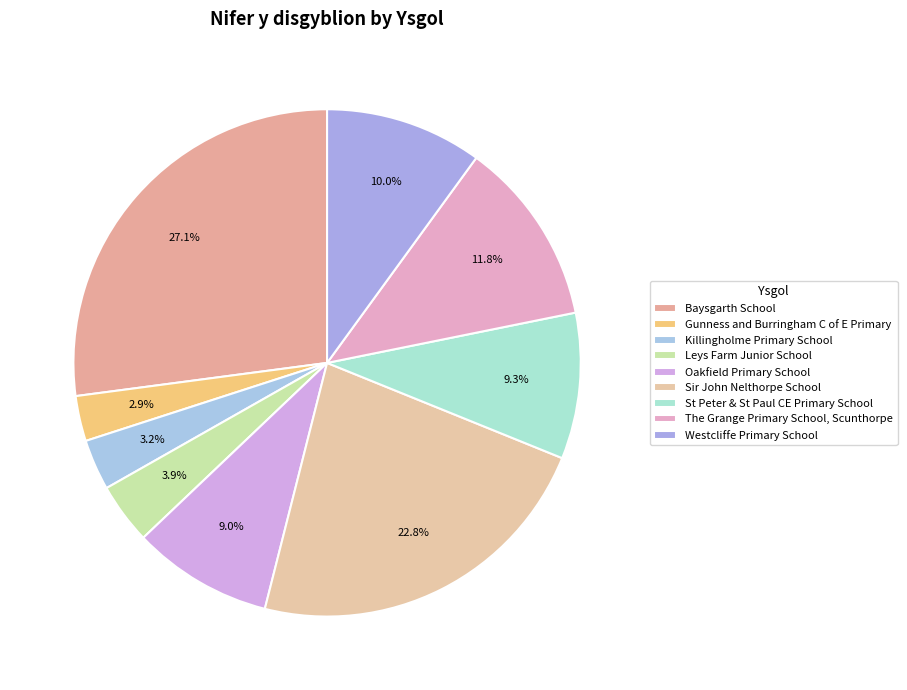

Which has a higher value, Leys Farm Junior School or Westcliffe Primary School?

Westcliffe Primary School